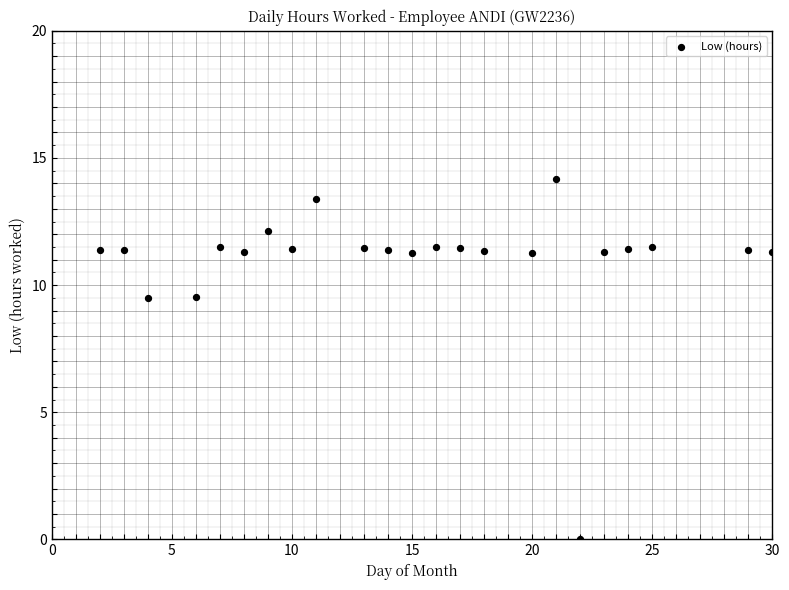

What is the range of X values (max minus min)?

28.0